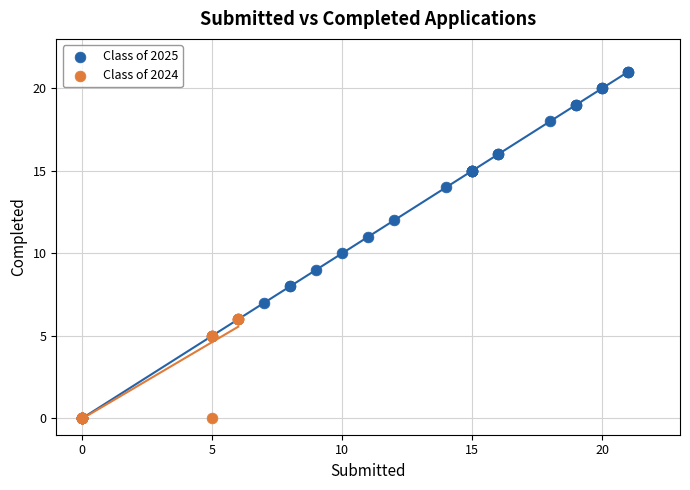

What are all the series names shown in the legend?

Class of 2025, Class of 2024